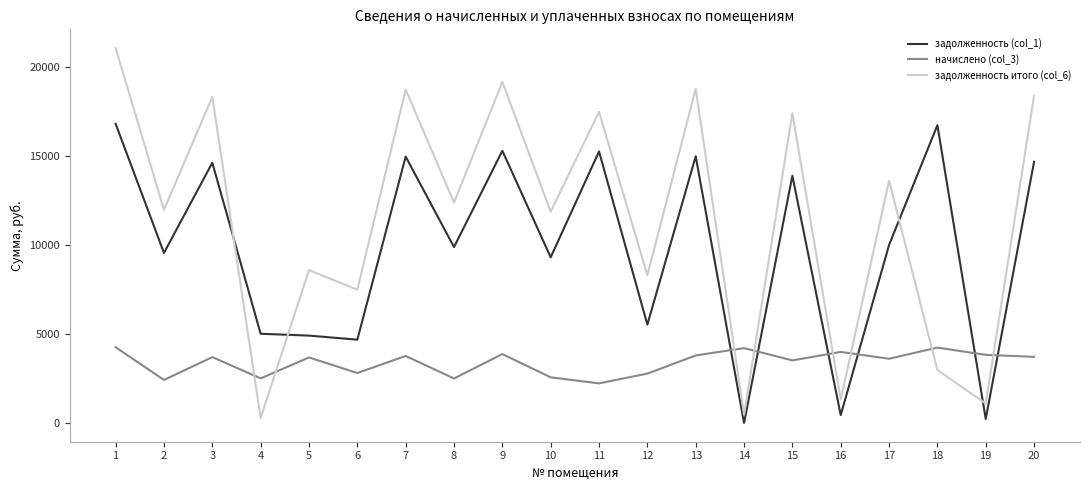

After their last crossing, which series has the higher values: задолженность (col_1) or задолженность итого (col_6)?

задолженность итого (col_6)